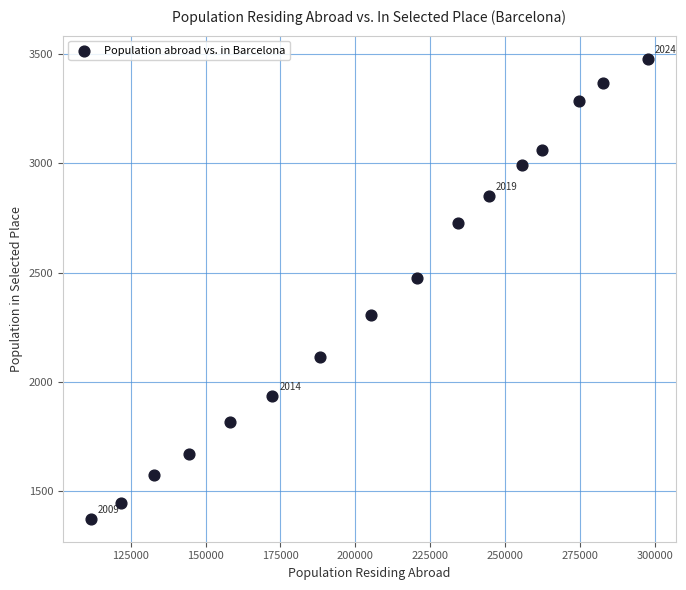

What is the range of Y values (max minus min)?

2106